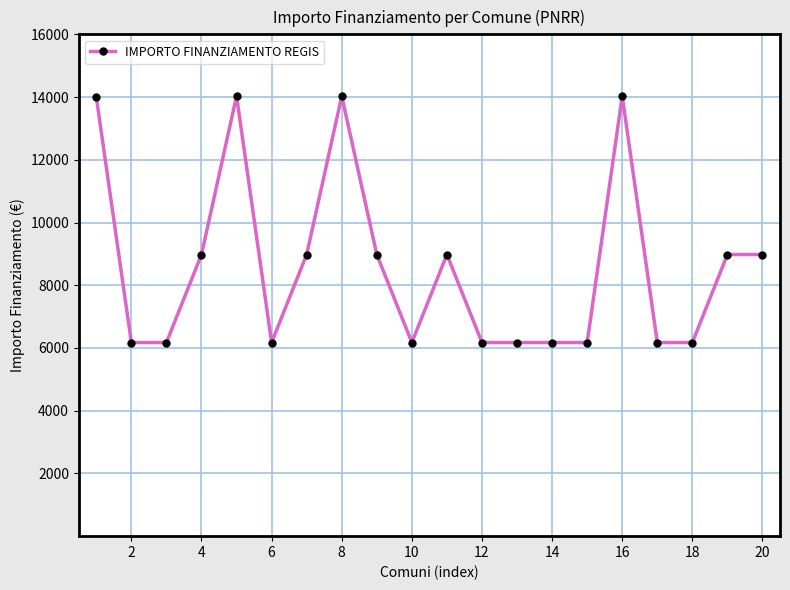

Is this an area chart (filled region under the line)?

No